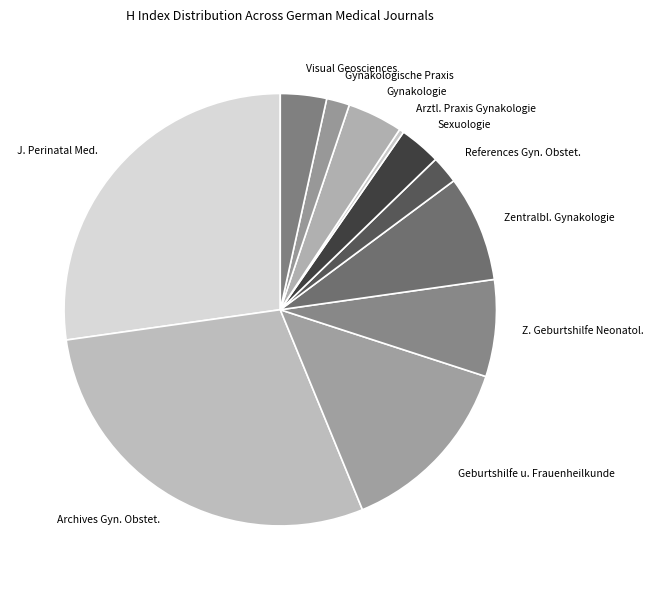

Which has a higher value, Sexuologie or References Gyn. Obstet.?

Sexuologie